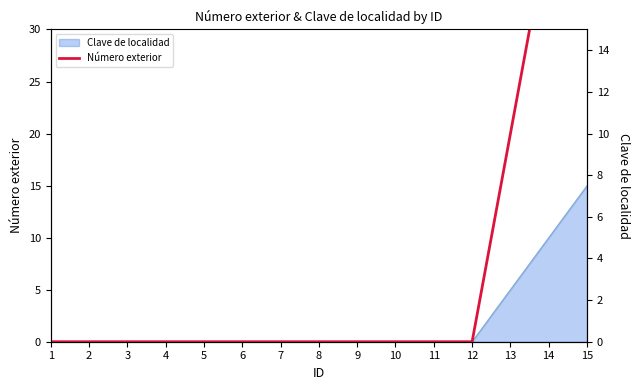

Between 14 and 5, which is larger?

14